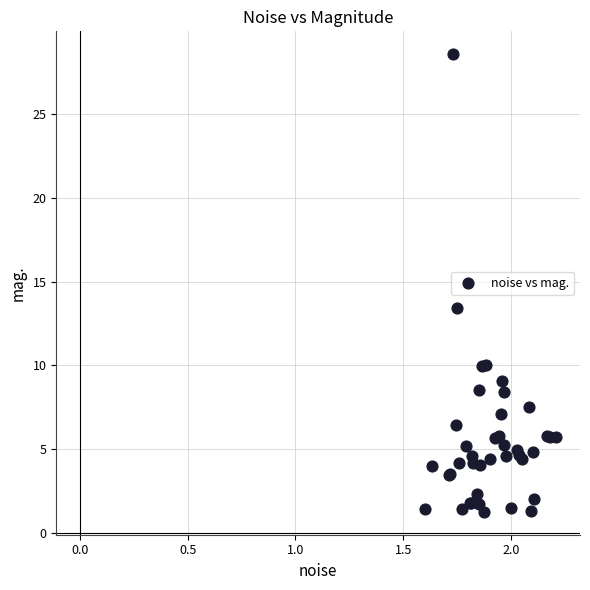

What Y value in the scatter plot is closest to 14?

13.4